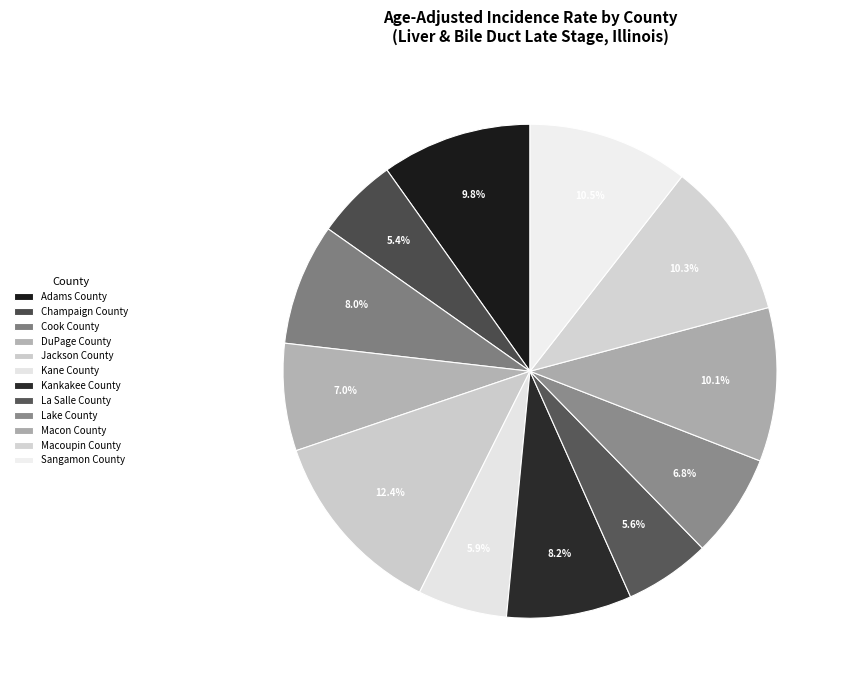

How many segments does this pie chart have?

12